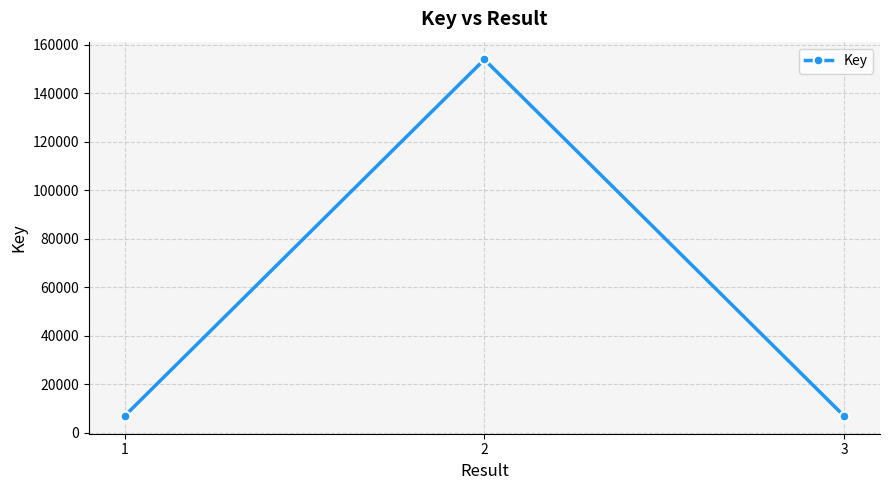

What is the maximum value shown in the chart?

153853